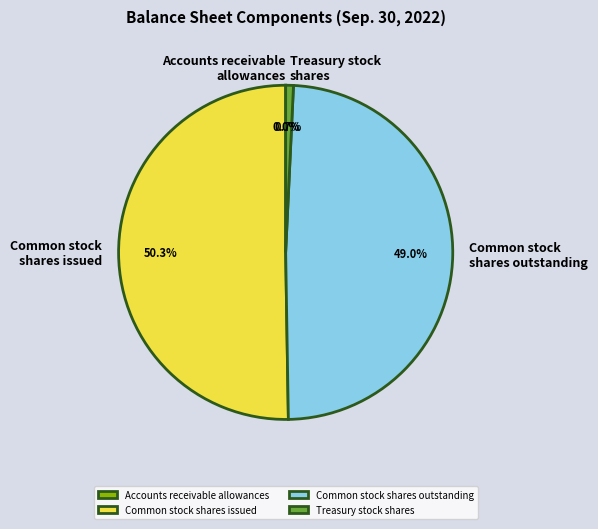

What is the total percentage of Treasury stock shares and Common stock shares issued?

51.0%